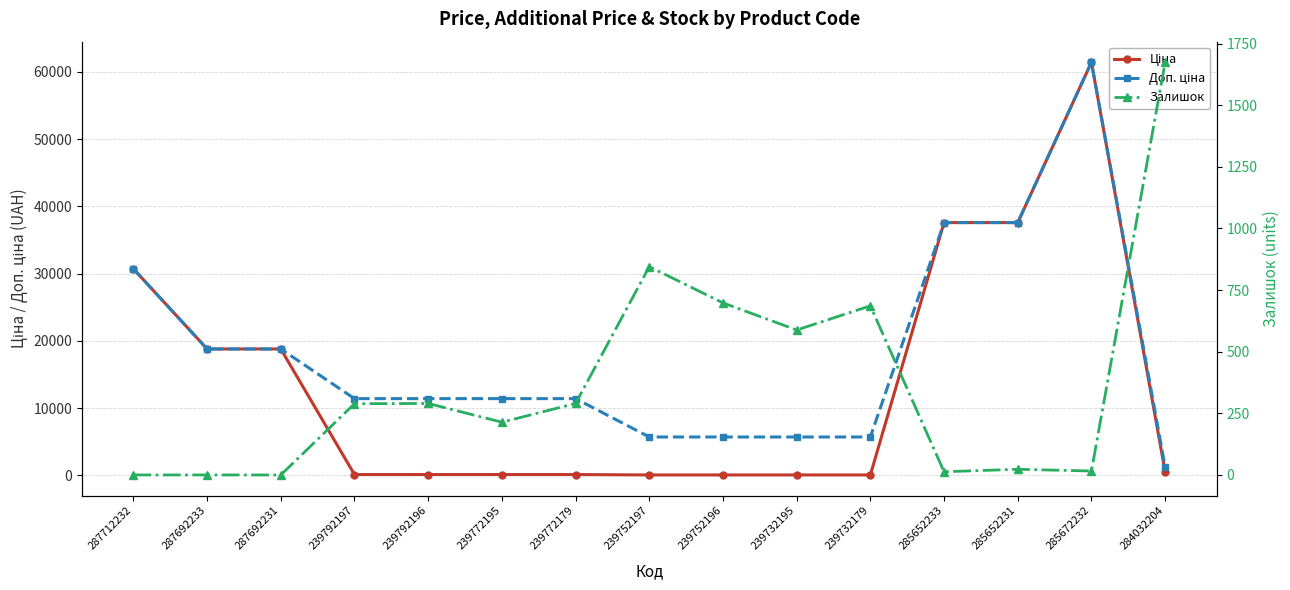

What is the label of the 13th point from the right?

287692231